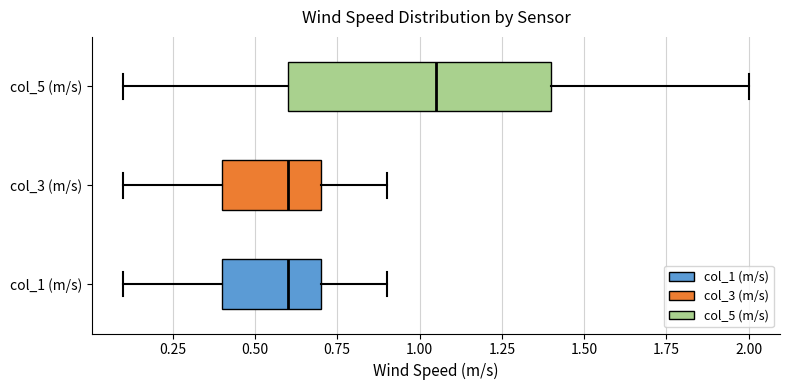

Which box has the furthest to the right median line?

col_5 (m/s)